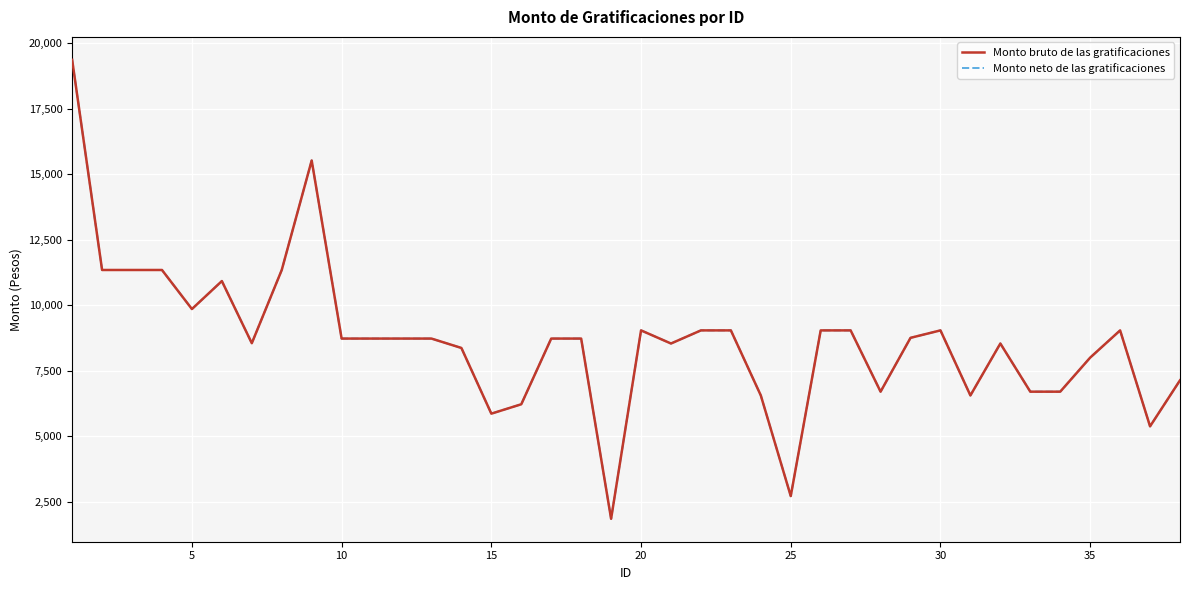

What is the average value of the Monto bruto de las gratificaciones series?

8676.0